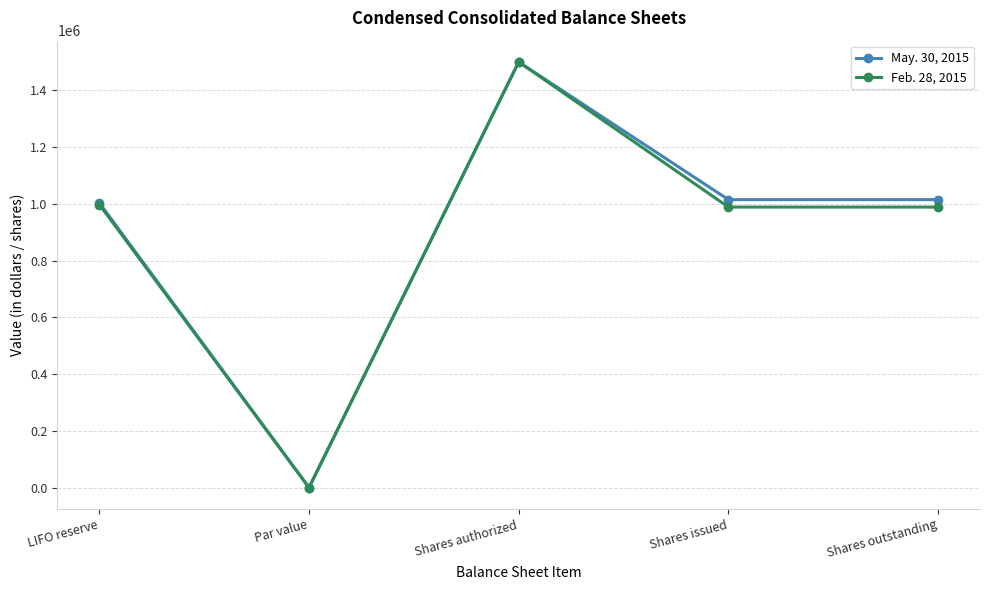

What is the label of the 4th point from the right?

Par value